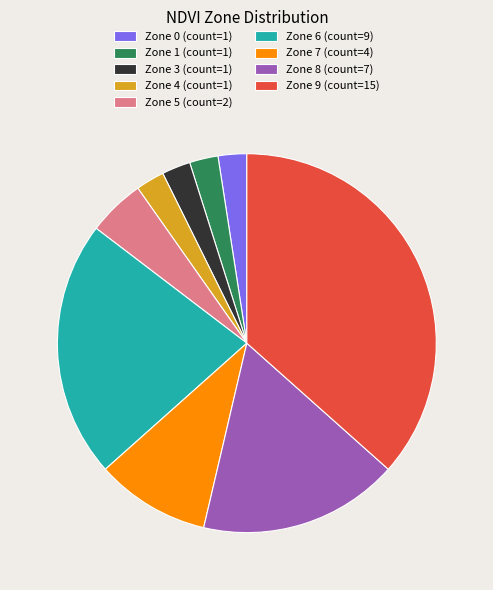

True or false: Zone 6 accounts for 13% of the total.

False